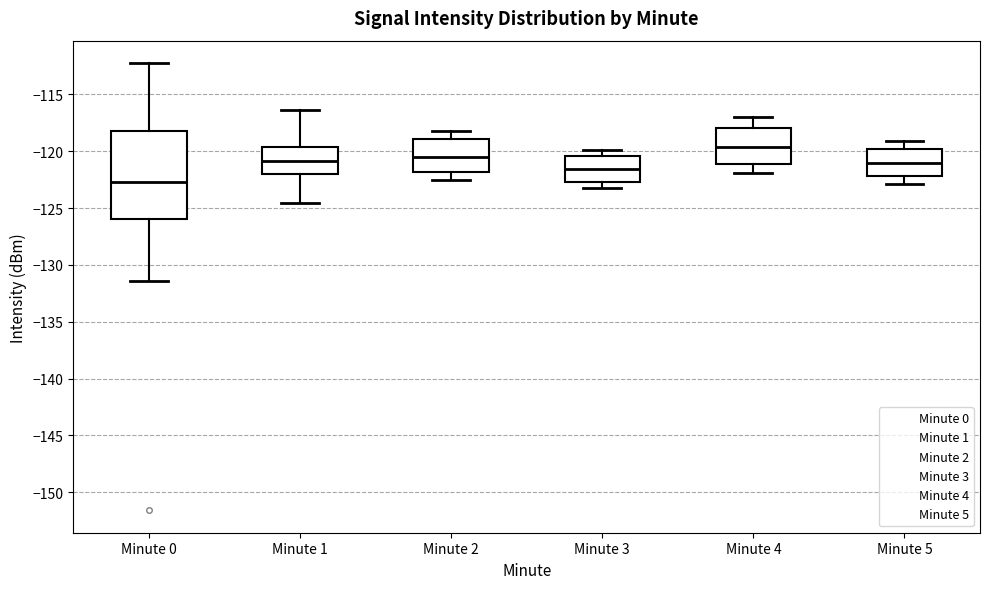

Reading left to right, transcribe this box plot: for each box, give where its median line is, the range the box spans, and where its two whiskers end, as read against the y-axis. The values are not printed on the chart, so give them approximately, as read against the axis.

Minute 0: median -122.5, box -126.0 to -118.0, whiskers -131.5 to -112.0
Minute 1: median -121.0, box -122.0 to -119.5, whiskers -124.5 to -116.5
Minute 2: median -120.5, box -122.0 to -119.0, whiskers -122.5 to -118.0
Minute 3: median -121.5, box -122.5 to -120.5, whiskers -123.0 to -120.0
Minute 4: median -119.5, box -121.0 to -118.0, whiskers -122.0 to -117.0
Minute 5: median -121.0, box -122.0 to -120.0, whiskers -123.0 to -119.0